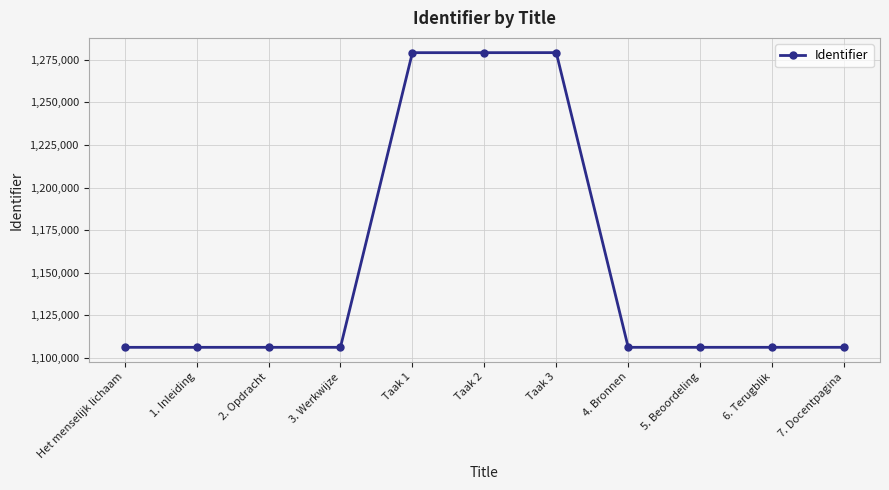

Is it true that the value at 7. Docentpagina is 1106240?

True